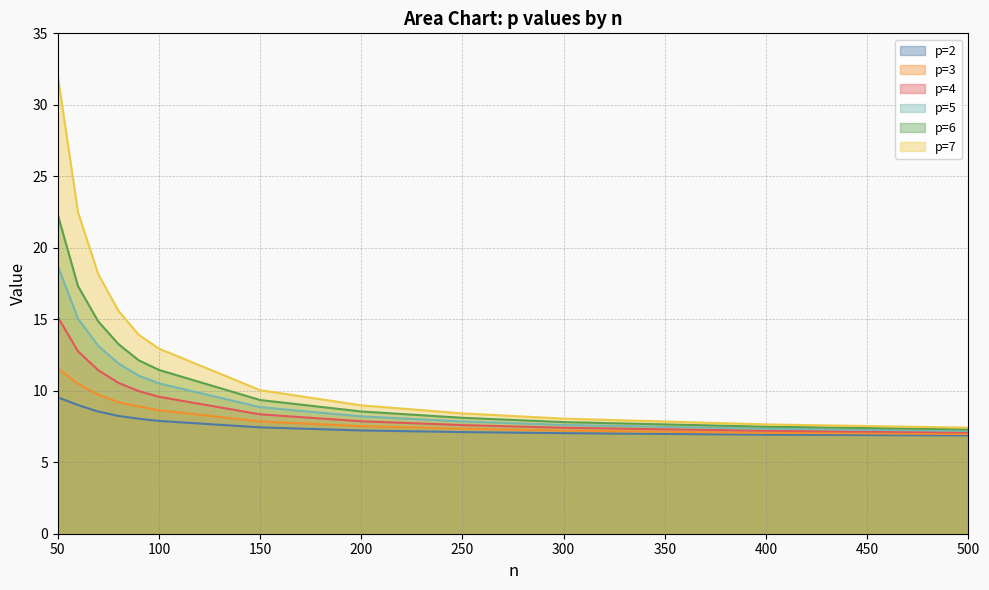

Which category has the highest value in the p=7 series?

50